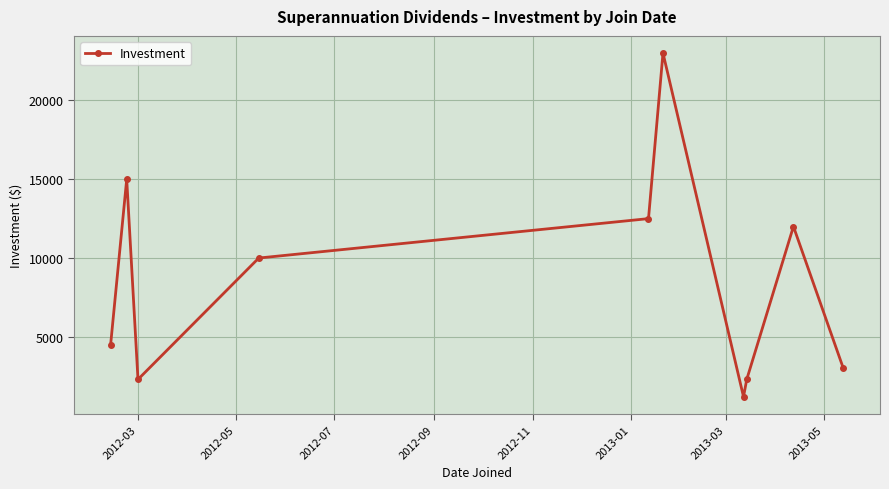

What is the value of the 8th point from the left?

2300